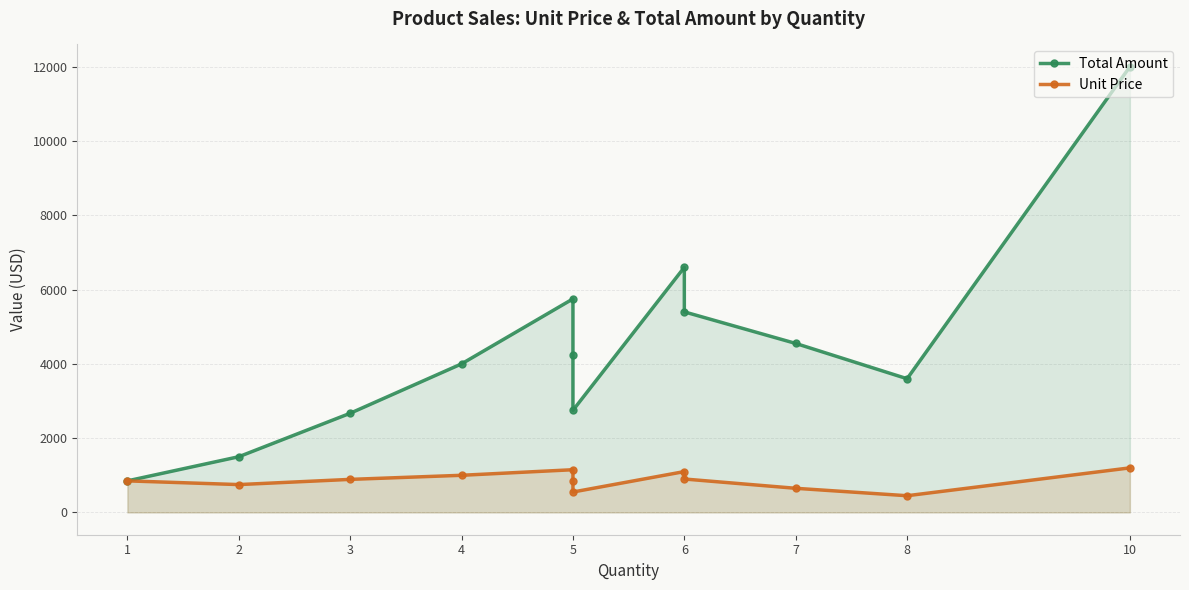

True or false: Total Amount has more than 0 points higher than both neighbors.

True